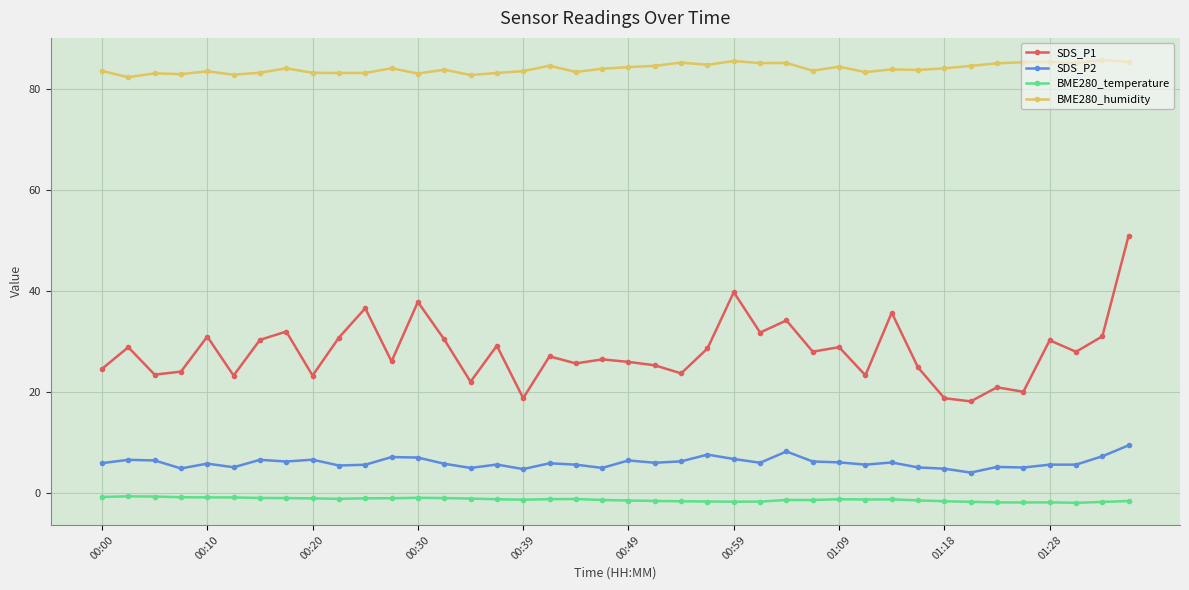

True or false: SDS_P1 has more than 0 interior local peaks.

True